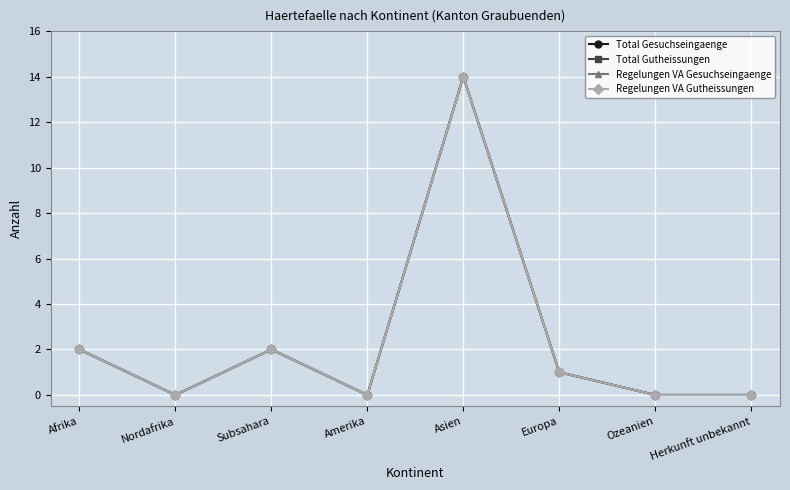

The Total Gesuchseingaenge series shows 6 at Herkunft unbekannt. True or false?

False